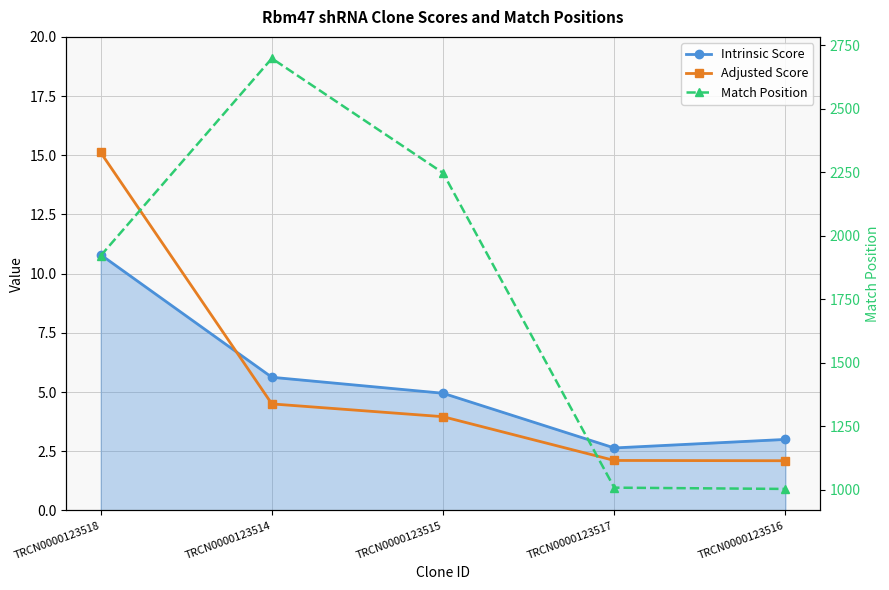

What is the label of the 4th point from the right?

TRCN0000123514